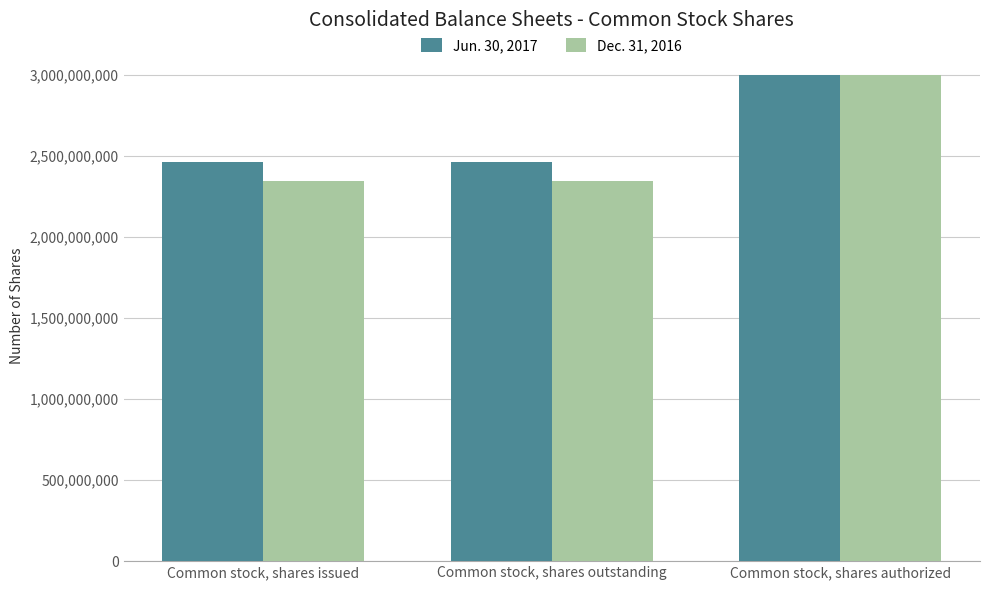

What is the total value across all series at Common stock, shares issued?

4812210592